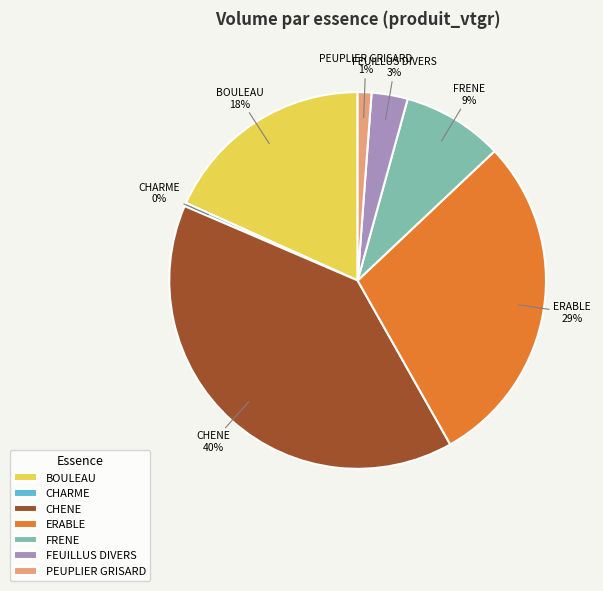

To the nearest percent, what is the average slice percentage?

14%